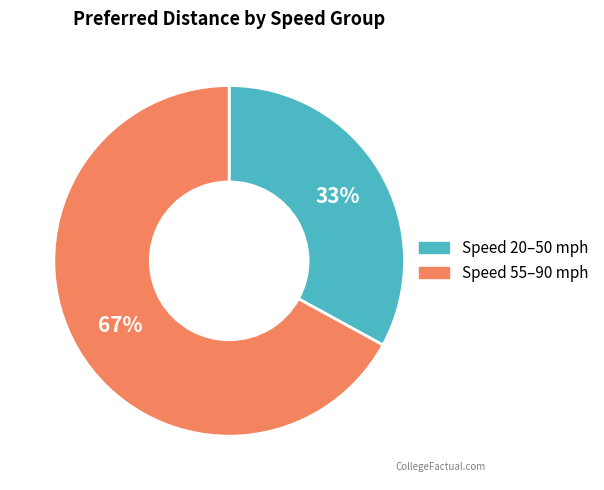

Does any single category account for the majority?

Yes